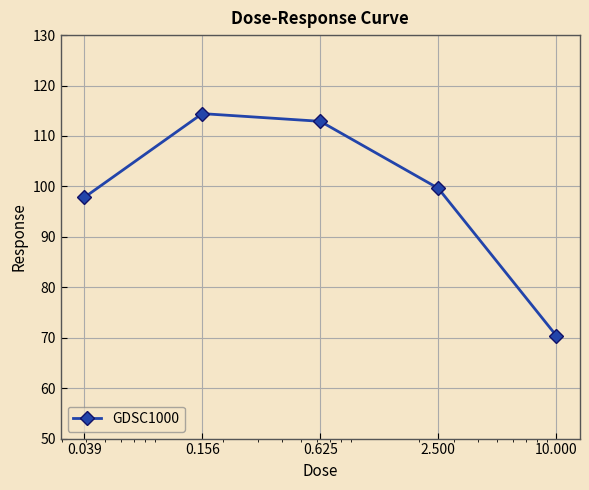

What is the greatest value displayed?

114.4